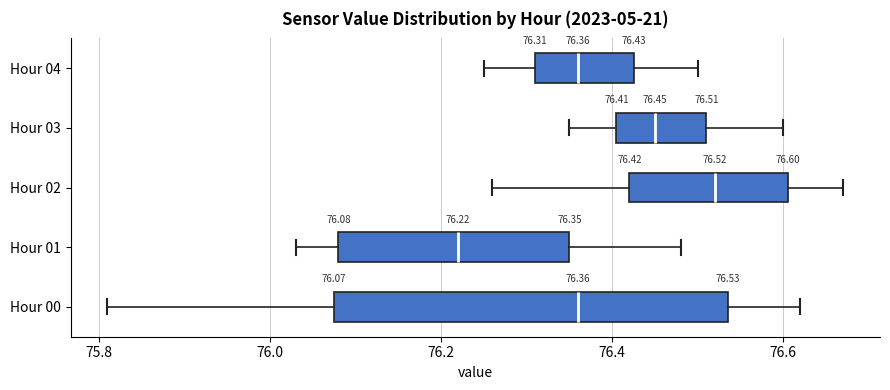

Comparing the boxes themselves (not the whiskers), which one is the widest?

Hour 00